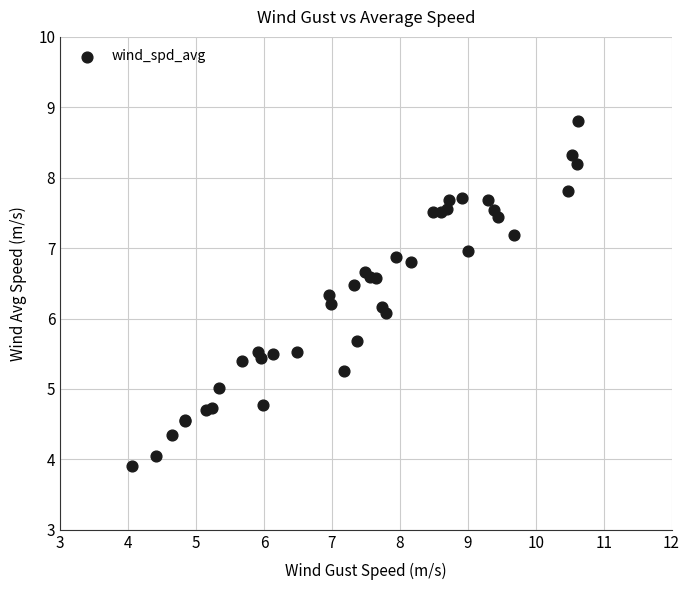

What Y value in the scatter plot is closest to 6?

6.1